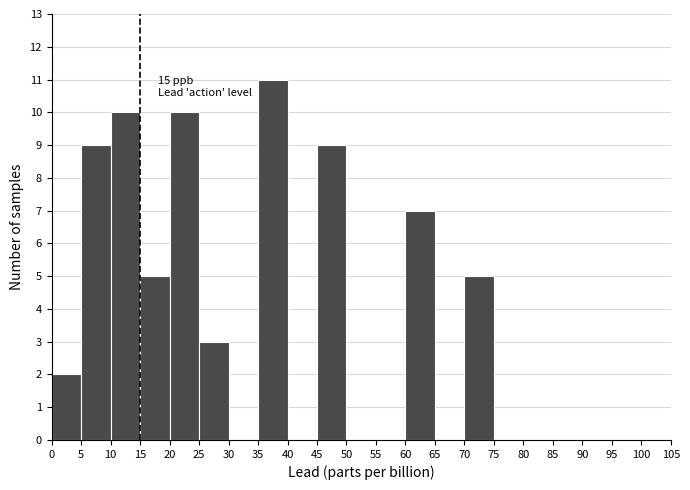

Which range on the x-axis has the tallest bar?

35 to 40